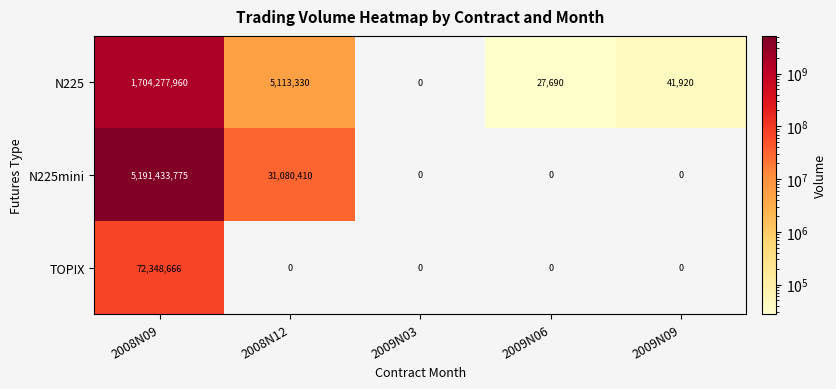

List the series in order of their peak value, highest first.

N225mini, N225, TOPIX